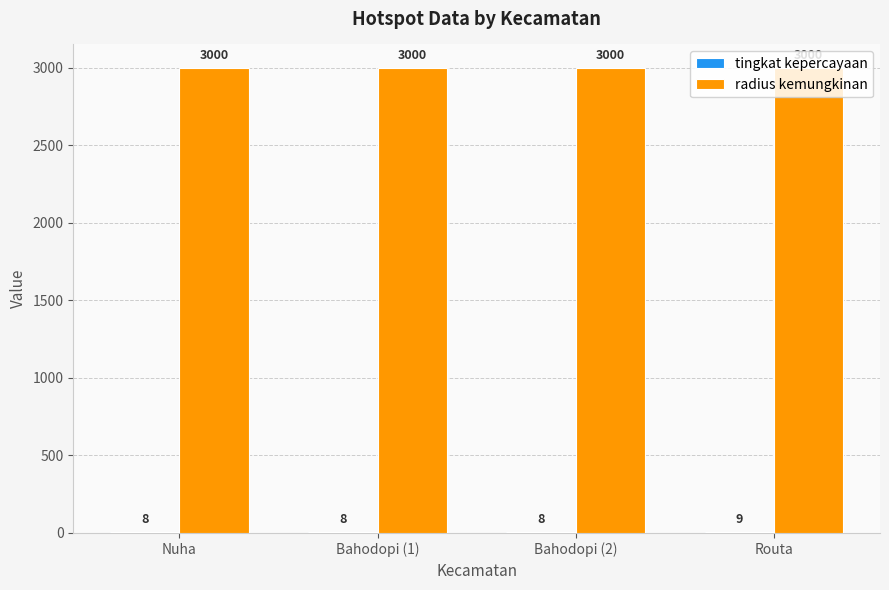

What is the sum of the radius kemungkinan values at Bahodopi (1) and Bahodopi (2)?

6000